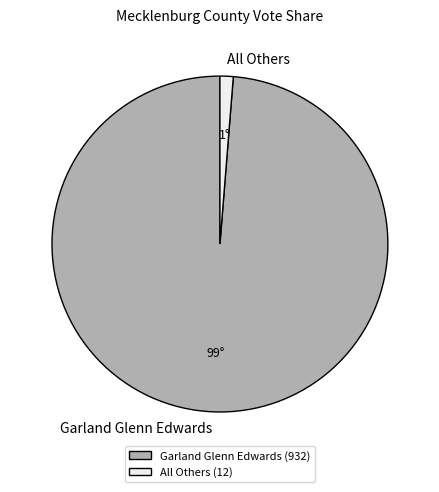

The Garland Glenn Edwards slice represents 87% of the pie. True or false?

False